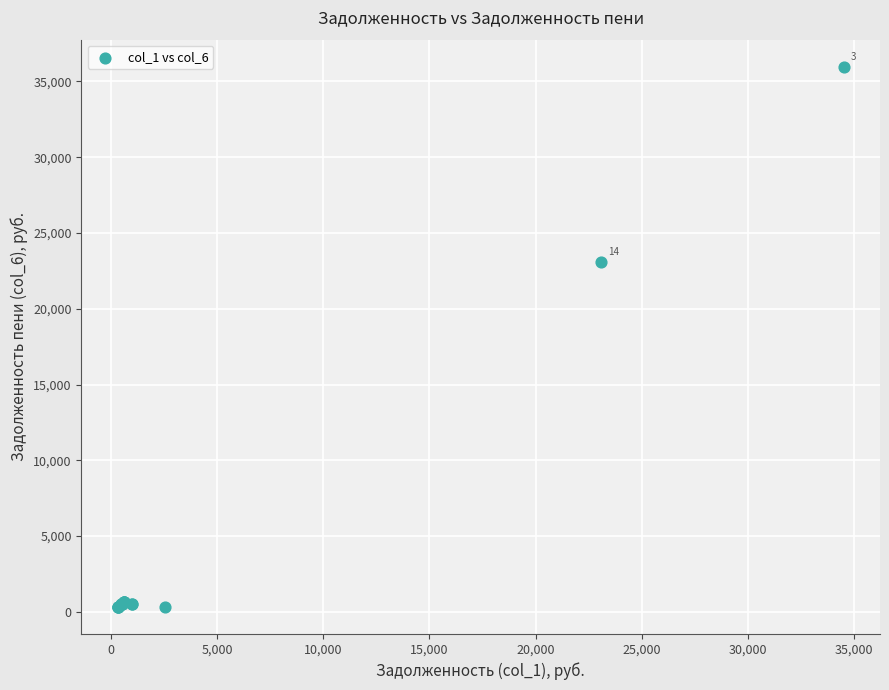

What Y value in the scatter plot is closest to 18147?

23091.9